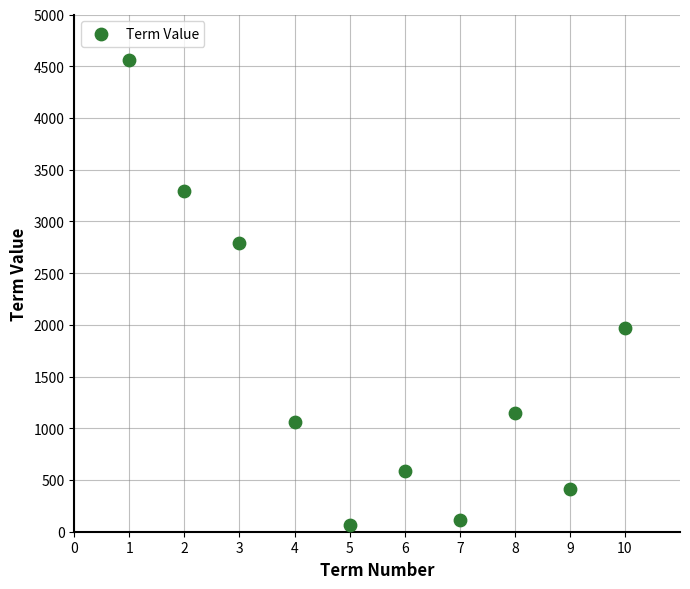

What is the average X value?

5.5